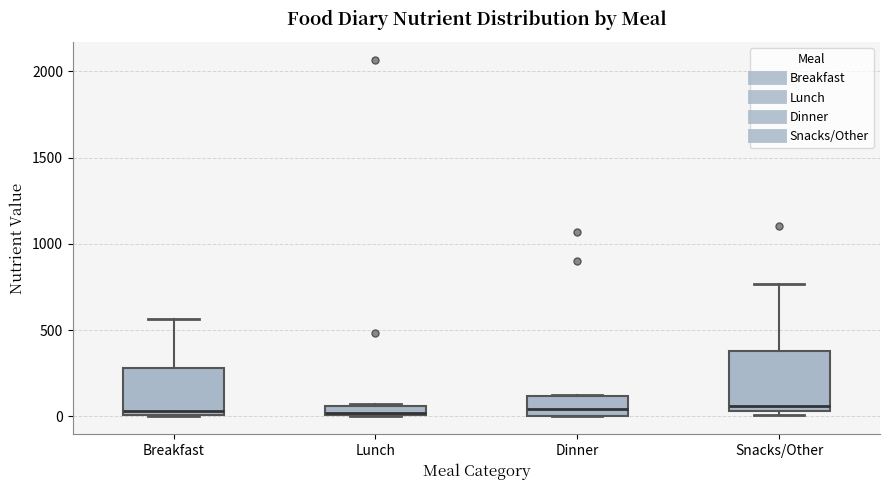

Where is the upper edge of the box for Dinner on the y-axis? The values are not printed on the chart, so give them approximately, as read against the axis.

100